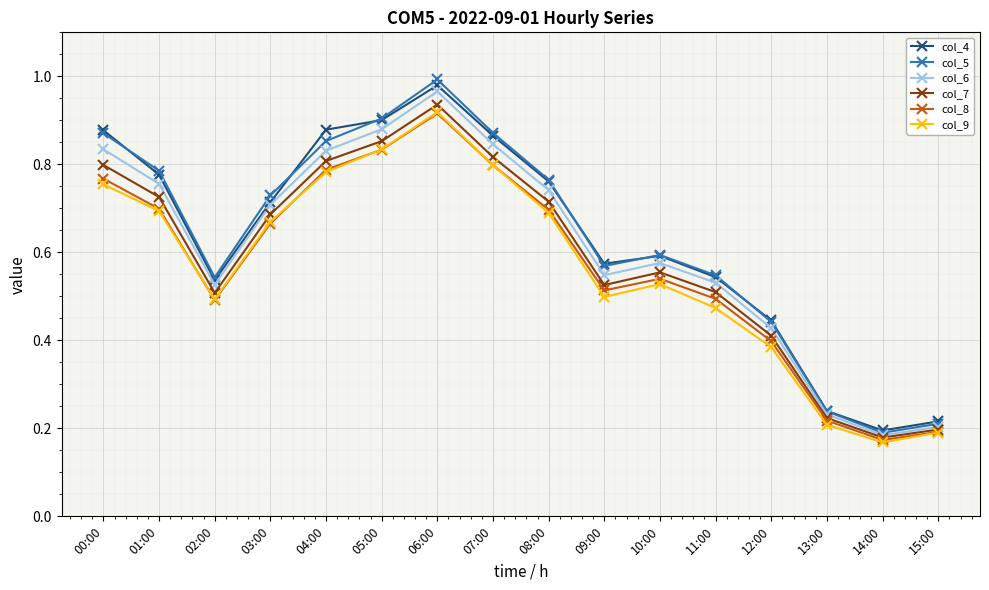

How many lines are shown in the chart?

6